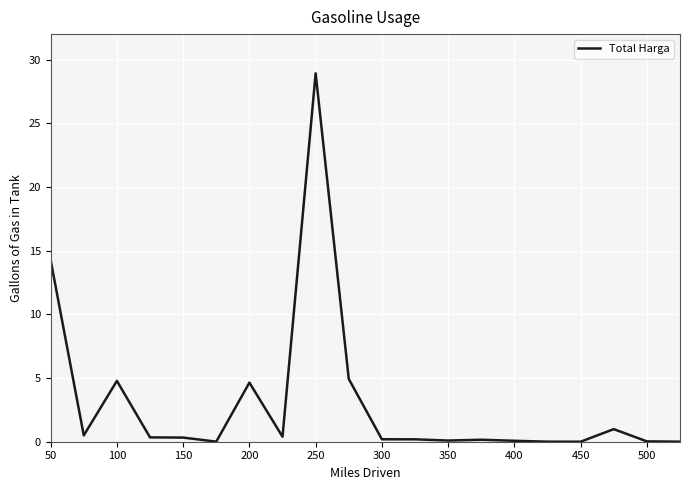

Reading right to left, list all the values displayed in this chart.

265000	2772000	98772570	78000	333600	7401240	15513960	9180000	18900000	19175000	493000000	2892122000	39440000	464002100	577875	32441200	34000000	477600000	49730040	1425867900